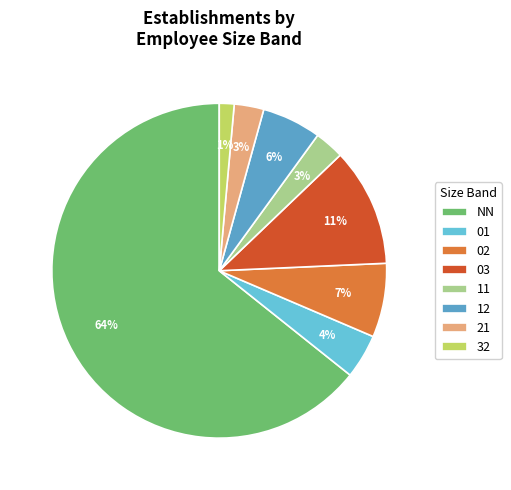

The 32 slice represents 1% of the pie. True or false?

True